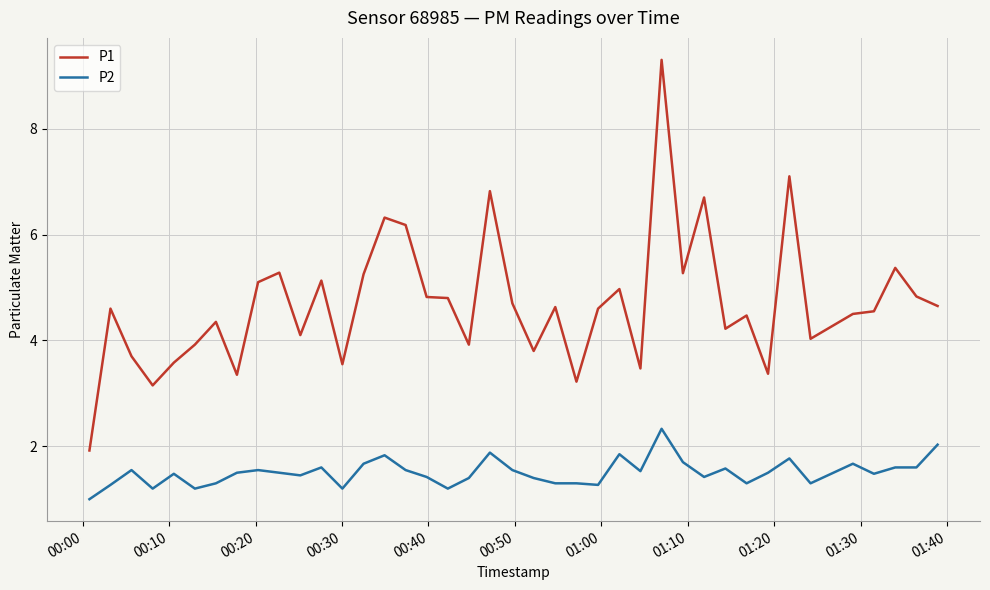

What is the difference between the maximum and minimum values in the P1 series?

7.4